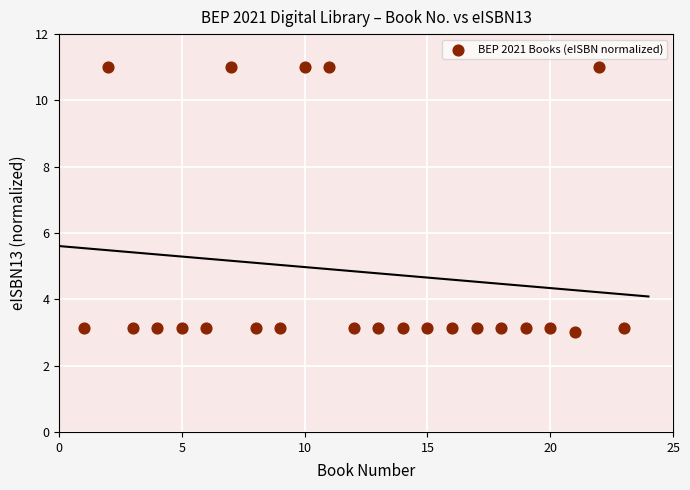

What is the range of X values (max minus min)?

22.0